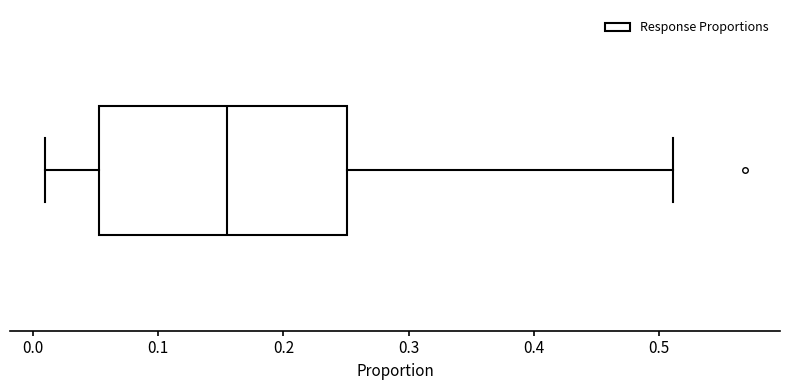

Read this box plot against the x-axis: the position of the median line, the range covered by the box, and the ends of both whiskers. The values are not printed on the chart, so give them approximately, as read against the axis.

median 0.15, box 0.05 to 0.25, whiskers 0.01 to 0.51